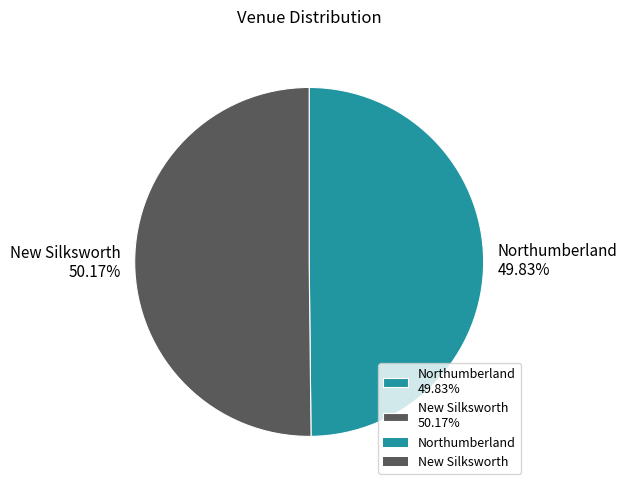

The Northumberland slice represents 50% of the pie. True or false?

True